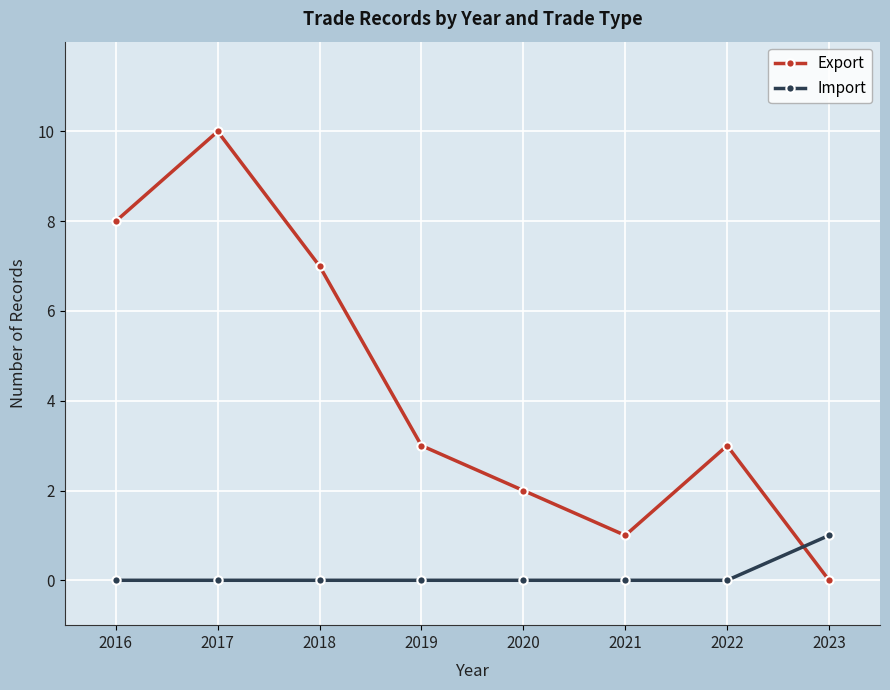

How many positive values does the Export series have?

7